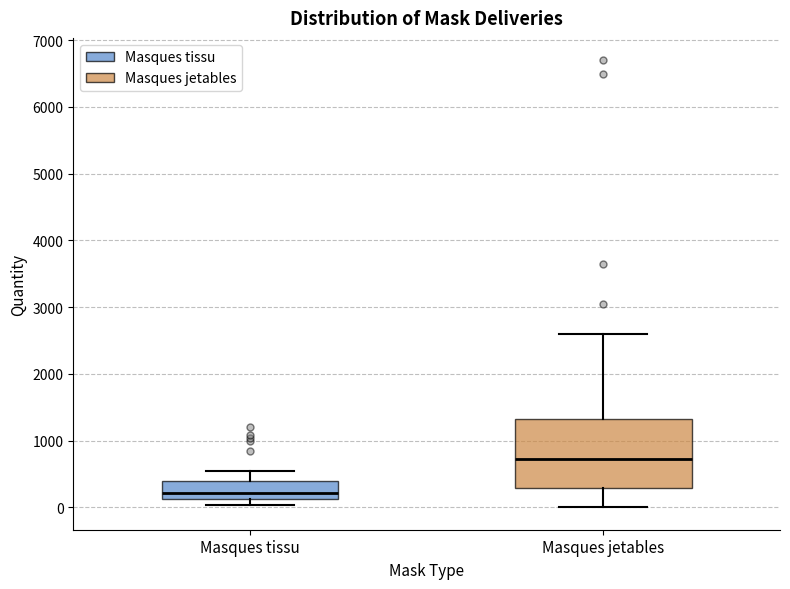

Reading left to right, read every box against the y-axis: the position of its median line, the range the box covers, and the ends of its whiskers. The values are not printed on the chart, so give them approximately, as read against the axis.

Masques tissu: median 200, box 100 to 400, whiskers 0 to 500
Masques jetables: median 700, box 300 to 1300, whiskers 0 to 2600